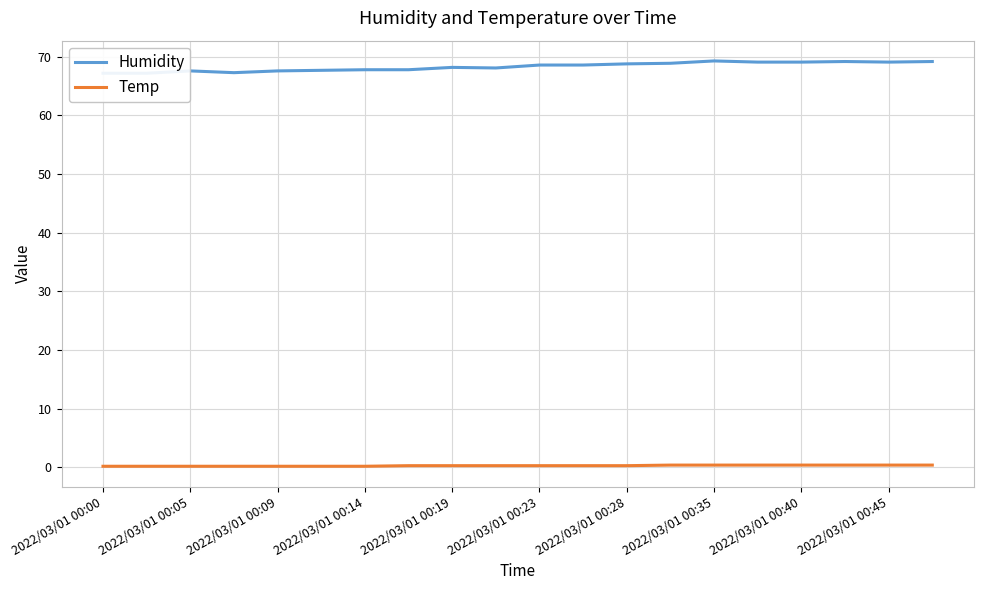

Where is Temp nearest to the value 0?

2022/03/01 00:00